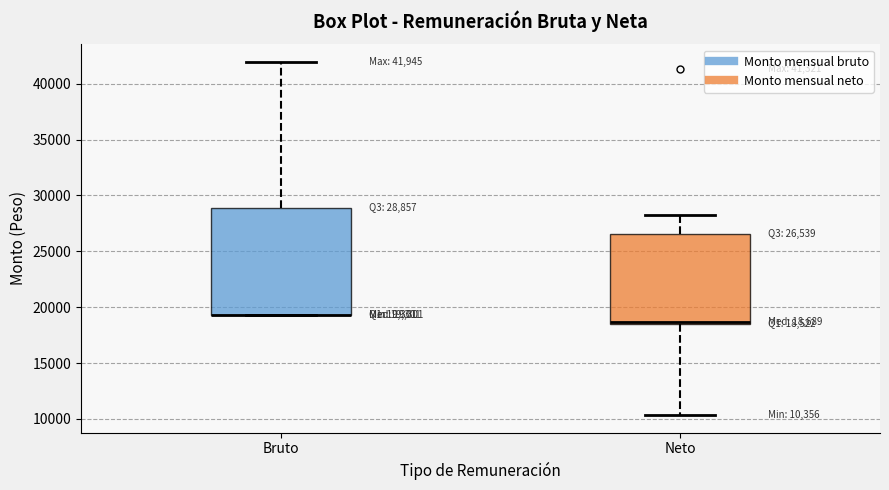

Which box is the tallest, from its lower edge to its upper edge?

Bruto